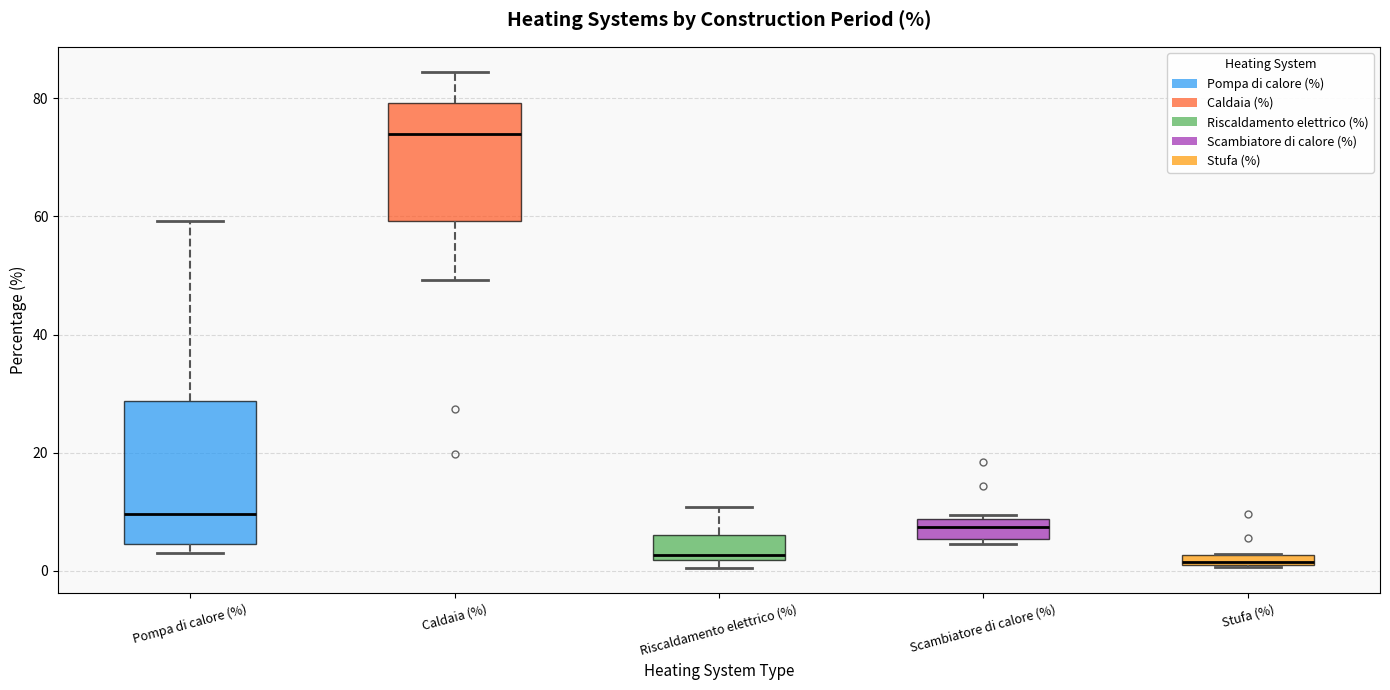

Which box's median line is the highest?

Caldaia (%)